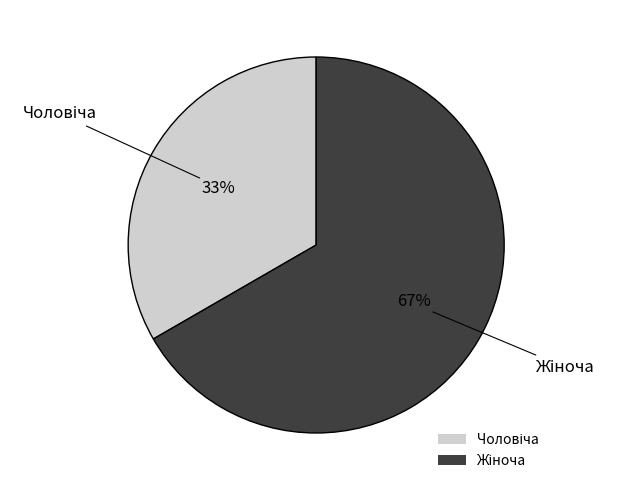

Is there any slice that represents more than half of the pie?

Yes